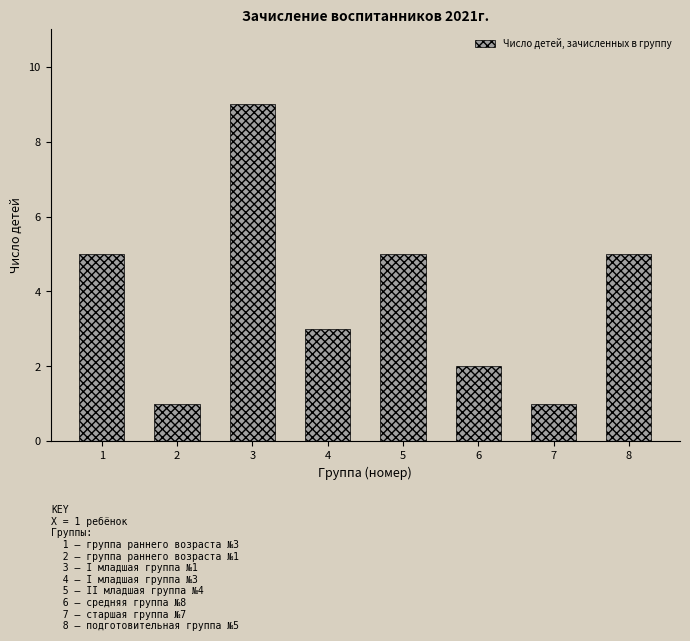

Reading left to right, list all the values displayed in this chart.

1=5	2=1	3=9	4=3	5=5	6=2	7=1	8=5